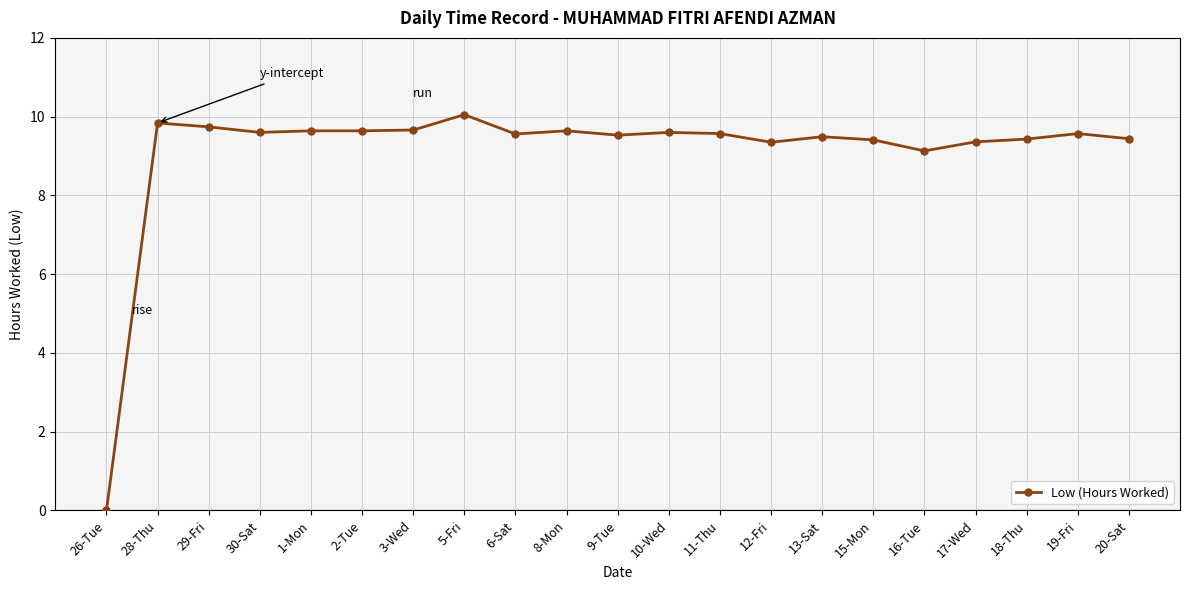

What is the greatest value displayed?

10.1